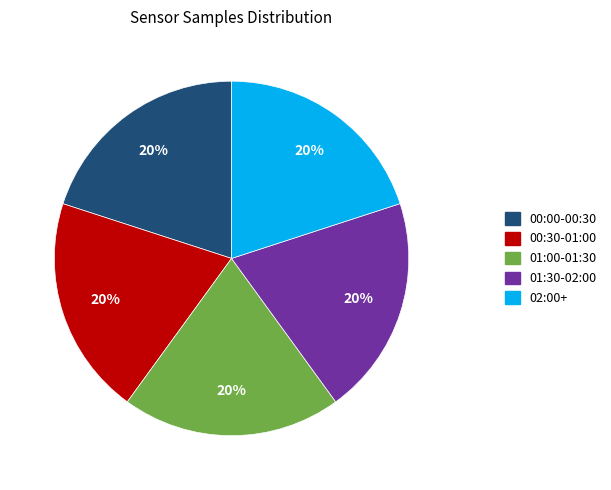

To the nearest percent, what portion does 00:30-01:00 represent?

20%